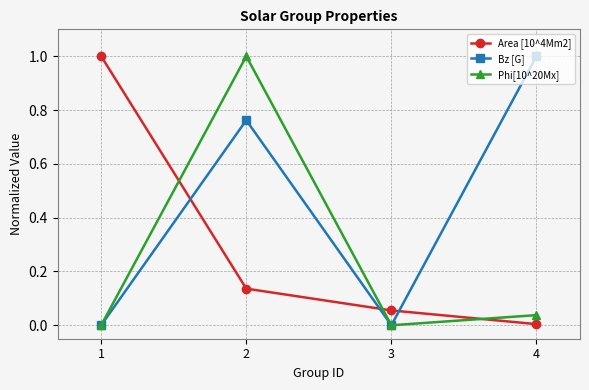

What is the spread (max minus min) of values at 1?

1.0